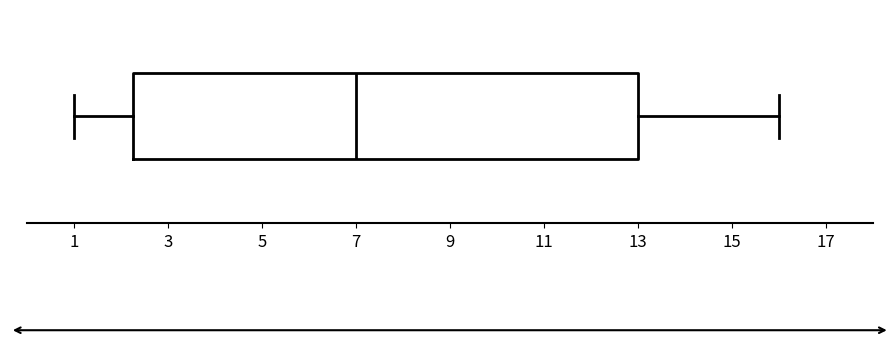

Transcribe this box plot: give where the median line is, the range the box spans, and where the two whiskers end, as read against the x-axis. The values are not printed on the chart, so give them approximately, as read against the axis.

median 7.0, box 2.2 to 13.0, whiskers 1.0 to 16.0